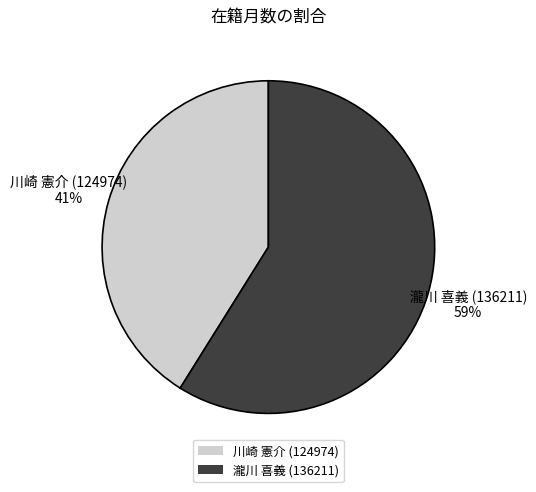

Rank the categories by value from highest to lowest.

瀧川 喜義 (136211), 川崎 憲介 (124974)